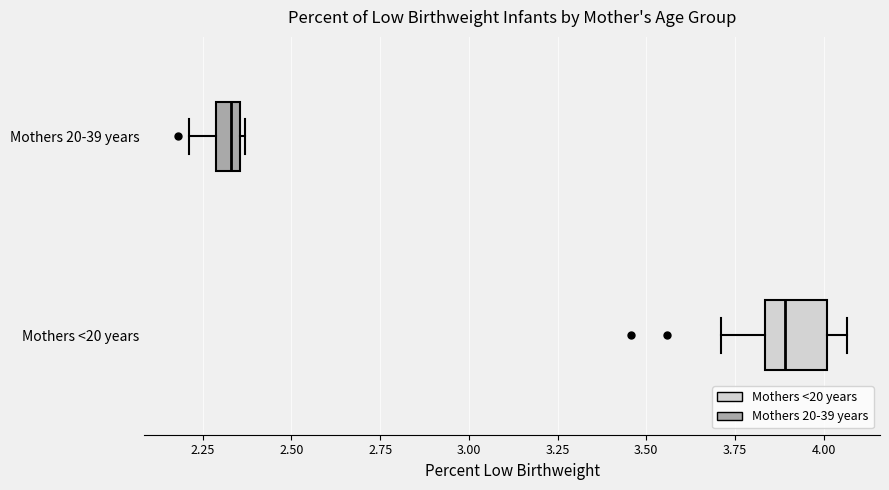

Comparing the boxes themselves (not the whiskers), which one is the widest?

Mothers <20 years